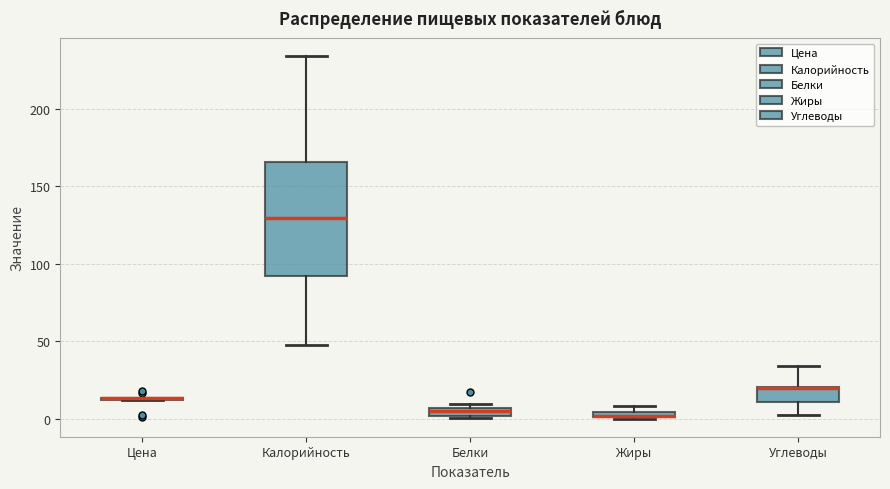

Where is the lower edge of the box for Жиры on the y-axis? The values are not printed on the chart, so give them approximately, as read against the axis.

0